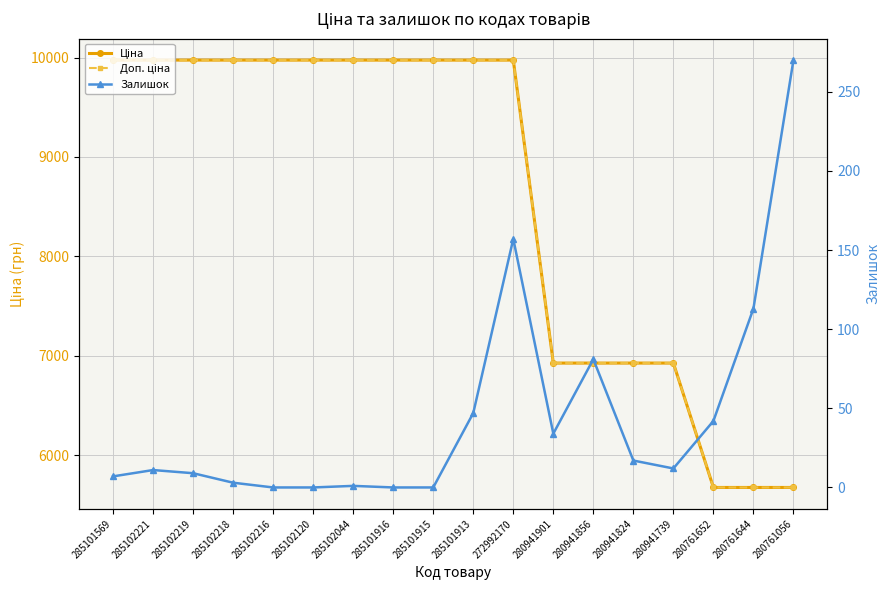

True or false: Ціна and Залишок intersect in this chart.

False